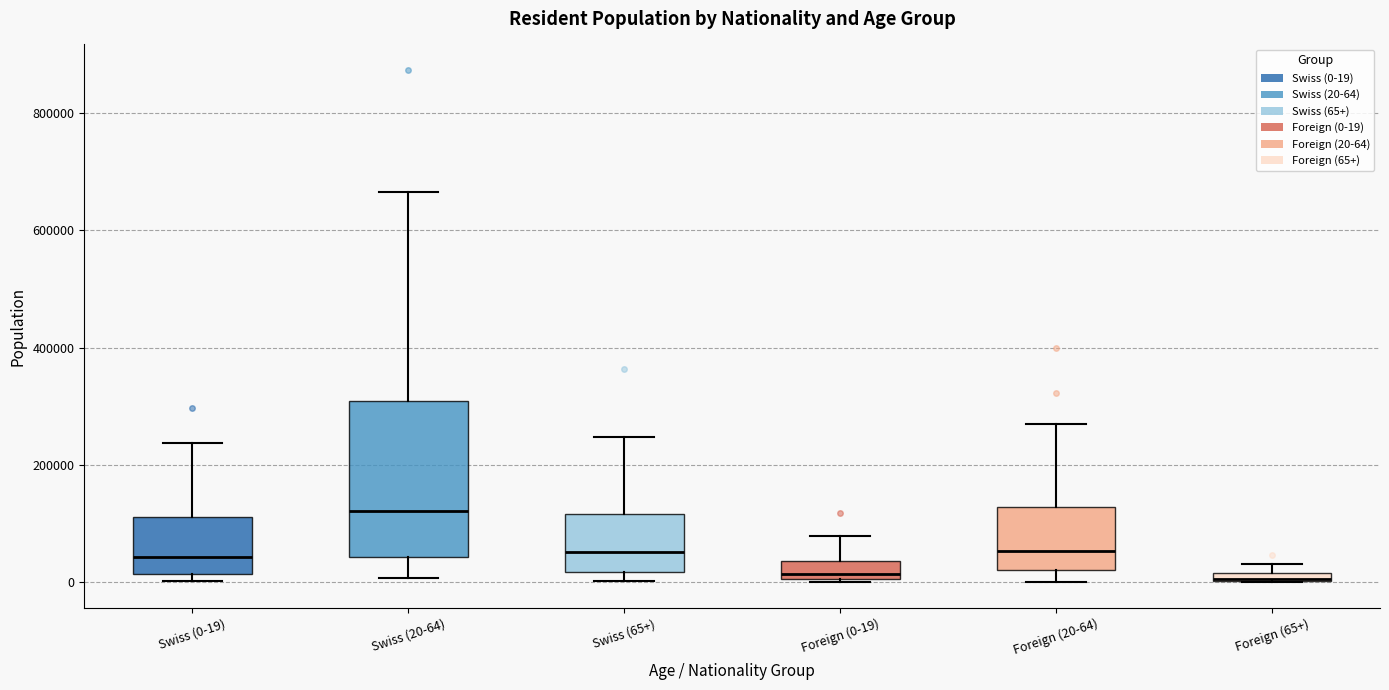

Comparing the boxes themselves (not the whiskers), which one is the tallest?

Swiss (20-64)